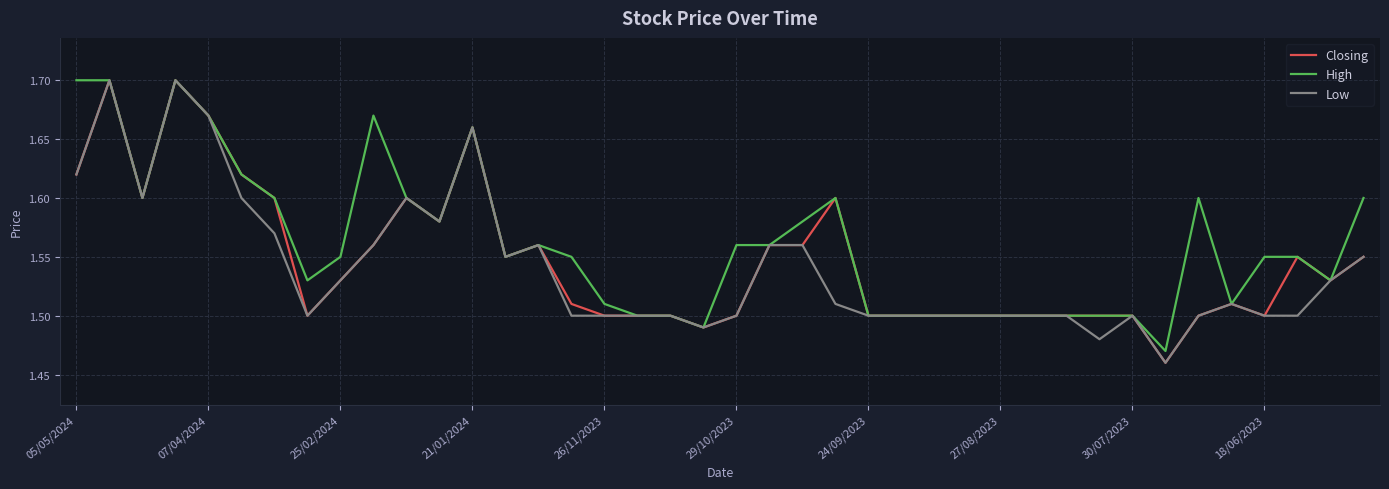

What are all the series names shown in the legend?

Closing, High, Low